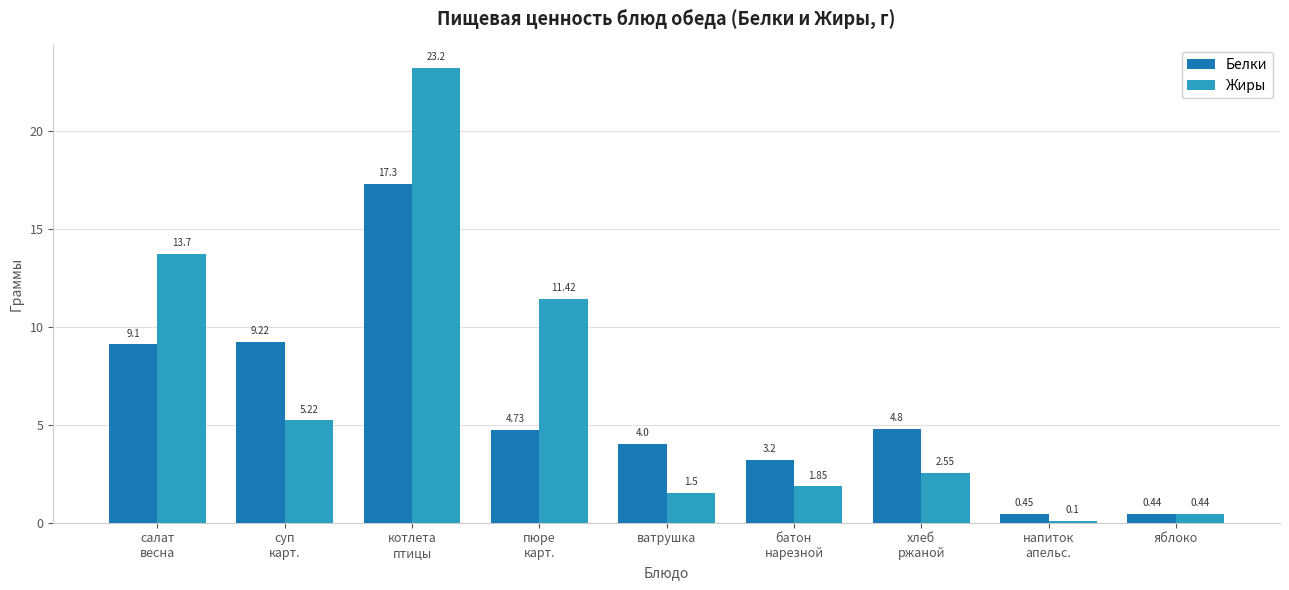

Which category has the highest value across all series?

котлета
птицы